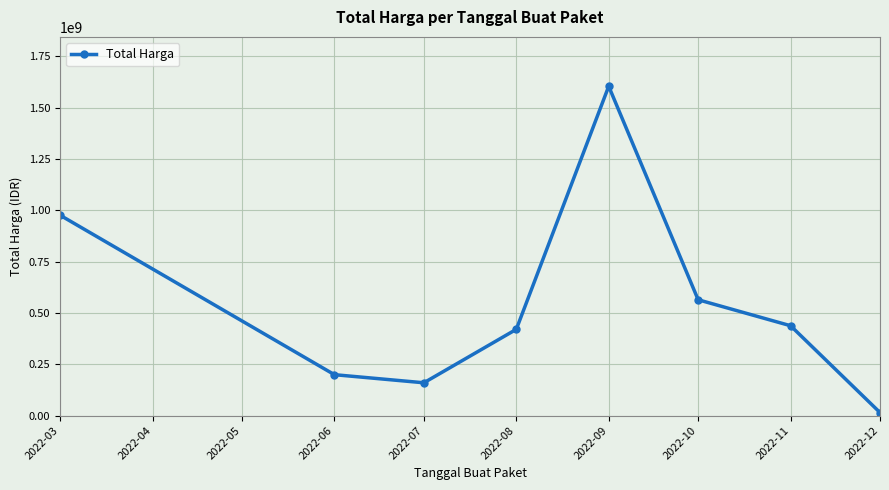

Where is the data nearest to the value 809454500?

2022-03